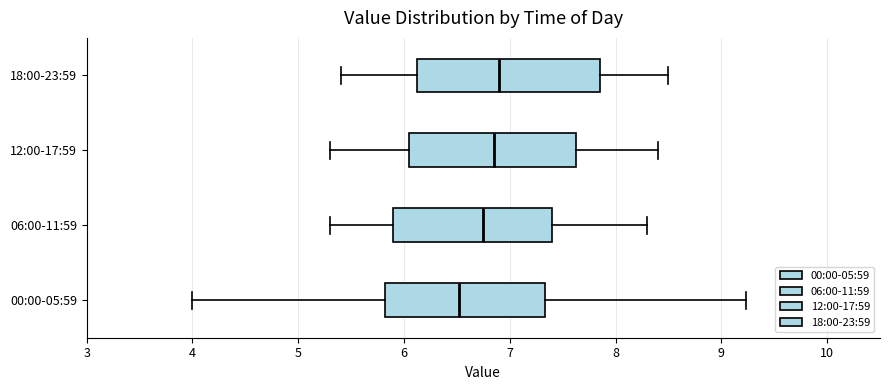

Reading bottom to top, transcribe this box plot: for each box, give where its median line is, the range the box spans, and where its two whiskers end, as read against the x-axis. The values are not printed on the chart, so give them approximately, as read against the axis.

00:00-05:59: median 6.5, box 5.8 to 7.3, whiskers 4.0 to 9.2
06:00-11:59: median 6.8, box 5.9 to 7.4, whiskers 5.3 to 8.3
12:00-17:59: median 6.9, box 6.1 to 7.6, whiskers 5.3 to 8.4
18:00-23:59: median 6.9, box 6.1 to 7.9, whiskers 5.4 to 8.5